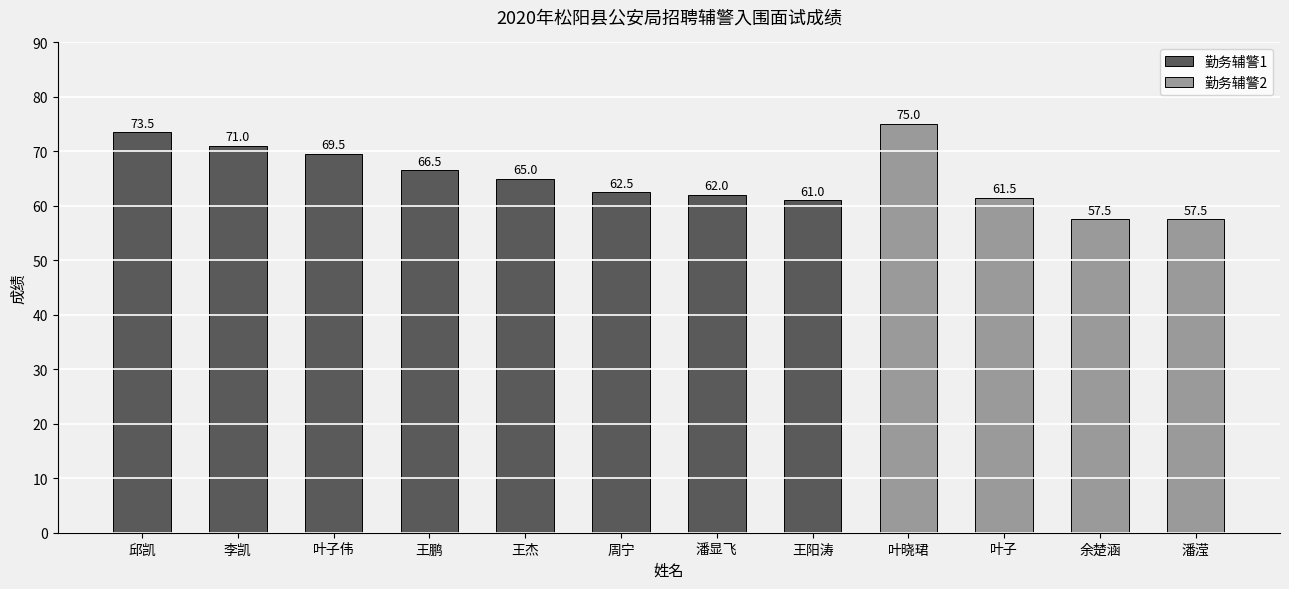

List the labels in order of value, largest first.

叶晓珺, 邱凯, 李凯, 叶子伟, 王鹏, 王杰, 周宁, 潘显飞, 叶子, 王阳涛, 余楚涵, 潘滢